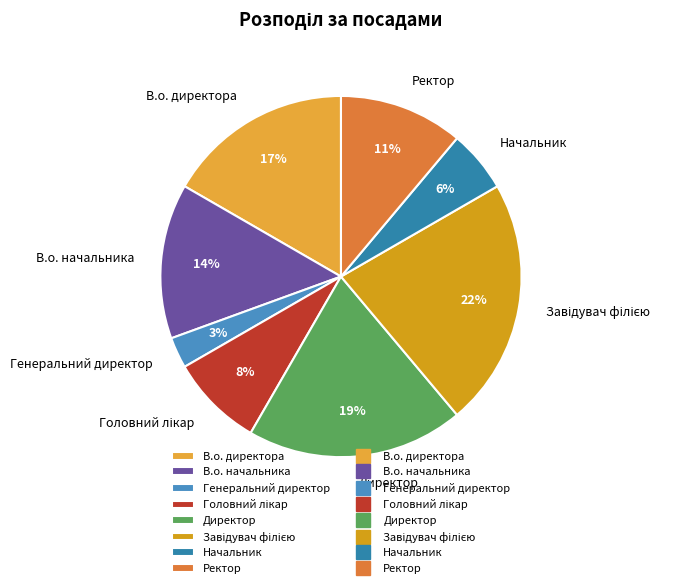

To the nearest percent, what percentage of the pie is В.о. директора?

17%